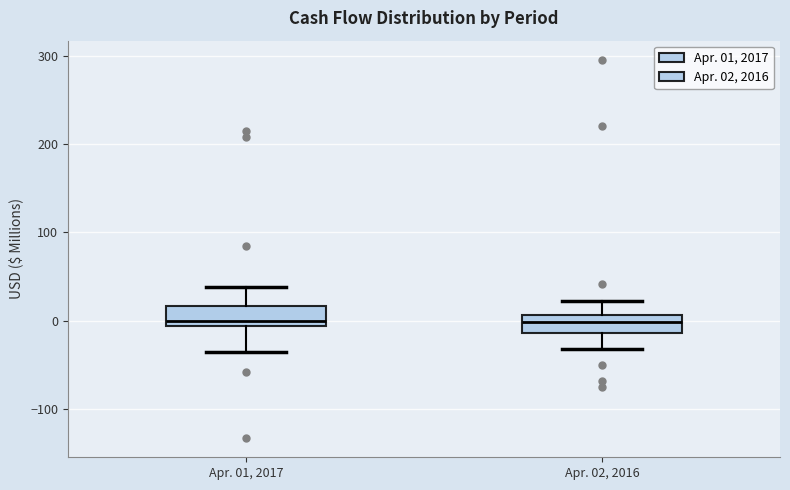

Where does the upper whisker of the box for Apr. 01, 2017 end on the y-axis? The values are not printed on the chart, so give them approximately, as read against the axis.

40